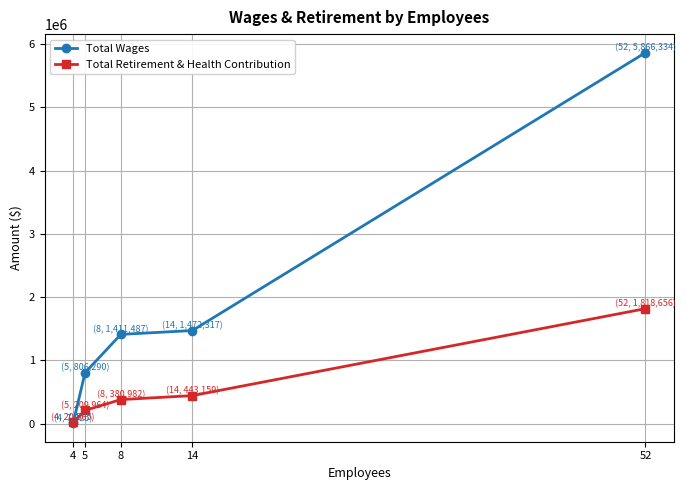

What is the spread (max minus min) of values at 14?

1029158